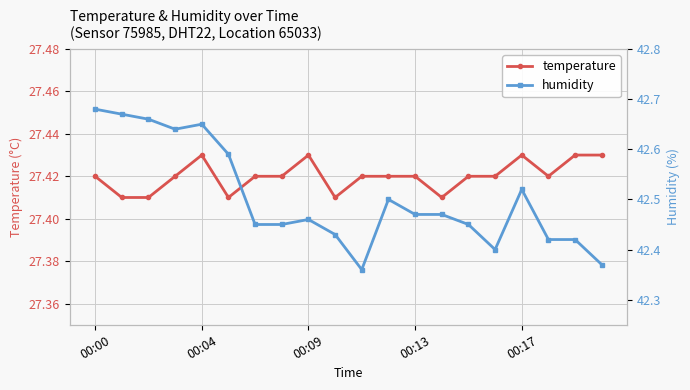

Rank the series by their average value, from lowest to highest.

temperature, humidity